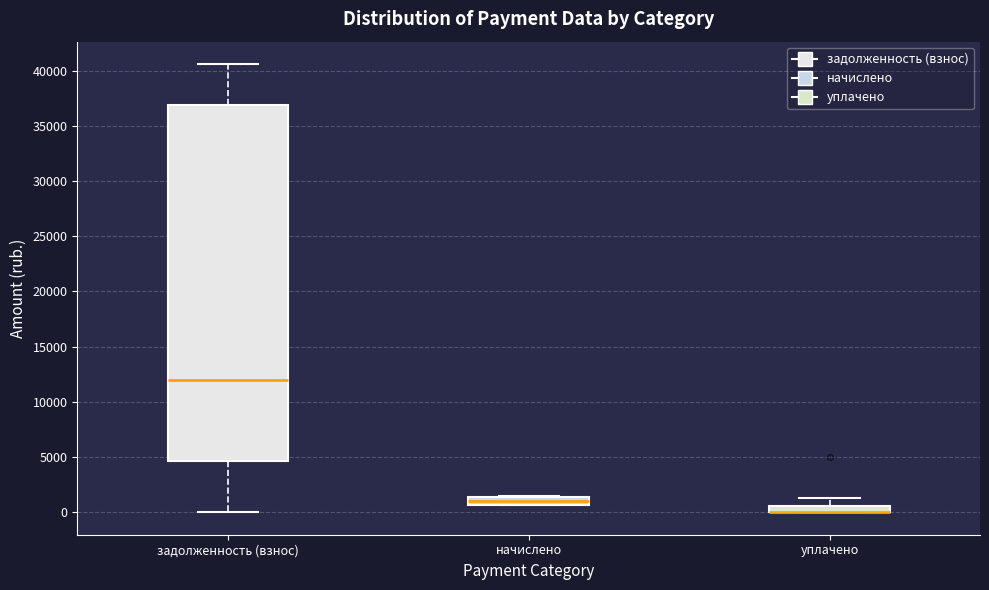

Which box is the tallest, from its lower edge to its upper edge?

задолженность (взнос)